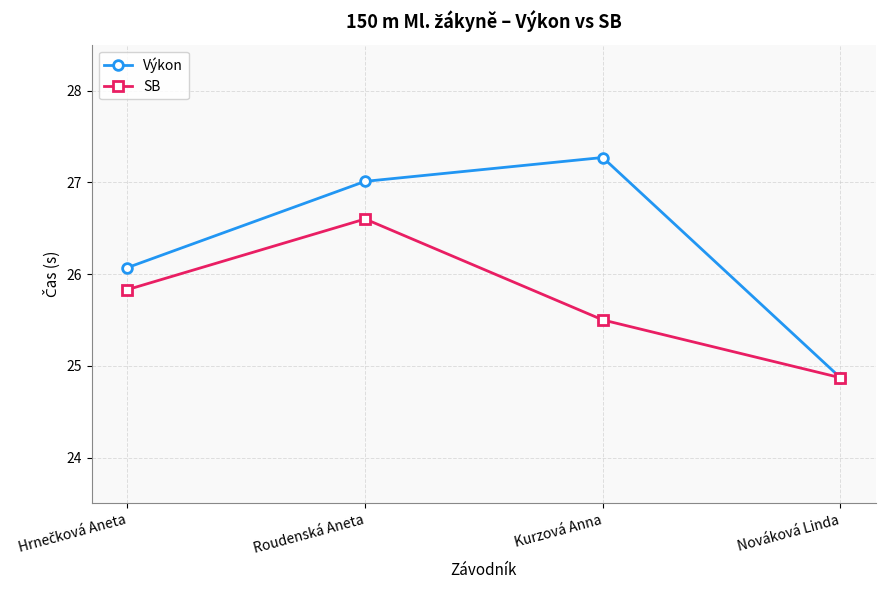

How many data points does each series have?

4